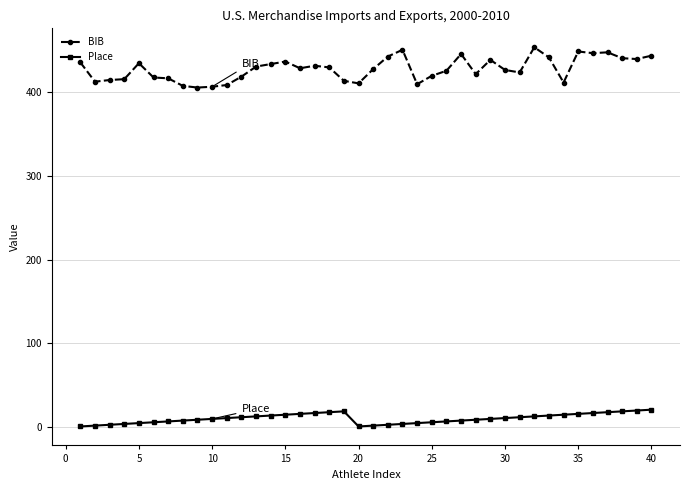

What is the average value of the BIB series?

427